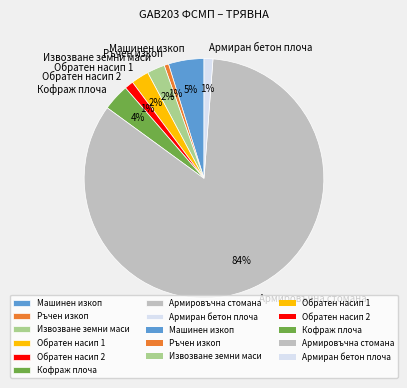

True or false: Кофраж плоча accounts for 4% of the total.

True